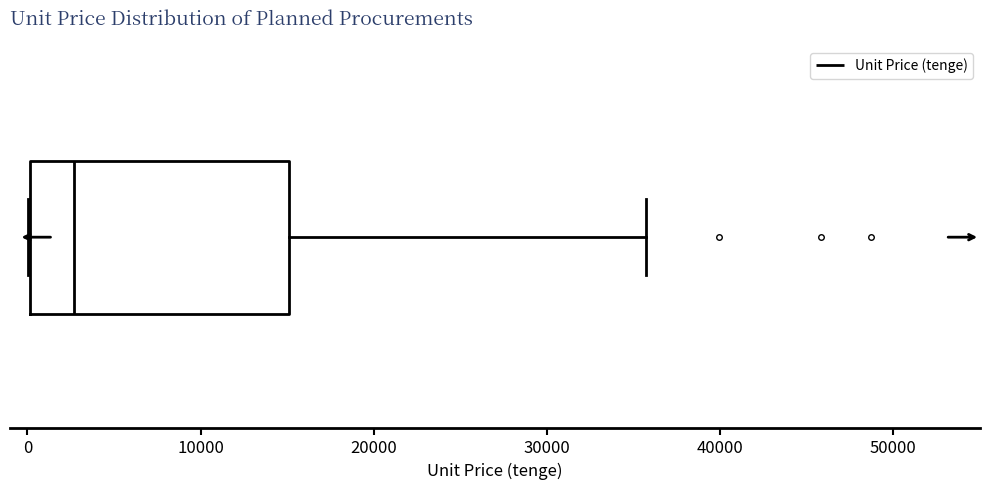

Read this box plot against the x-axis: the position of the median line, the range covered by the box, and the ends of both whiskers. The values are not printed on the chart, so give them approximately, as read against the axis.

median 3000, box 0 to 15000, whiskers 0 to 36000